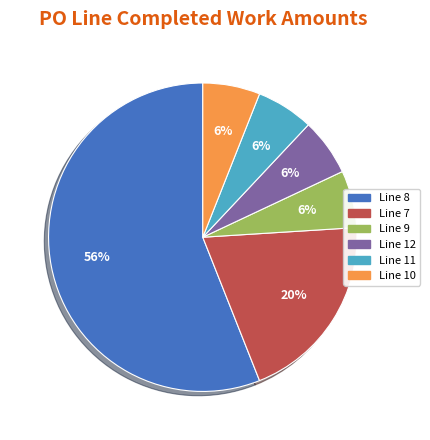

To the nearest percent, what is the difference between the largest and smallest slice percentages?

50%